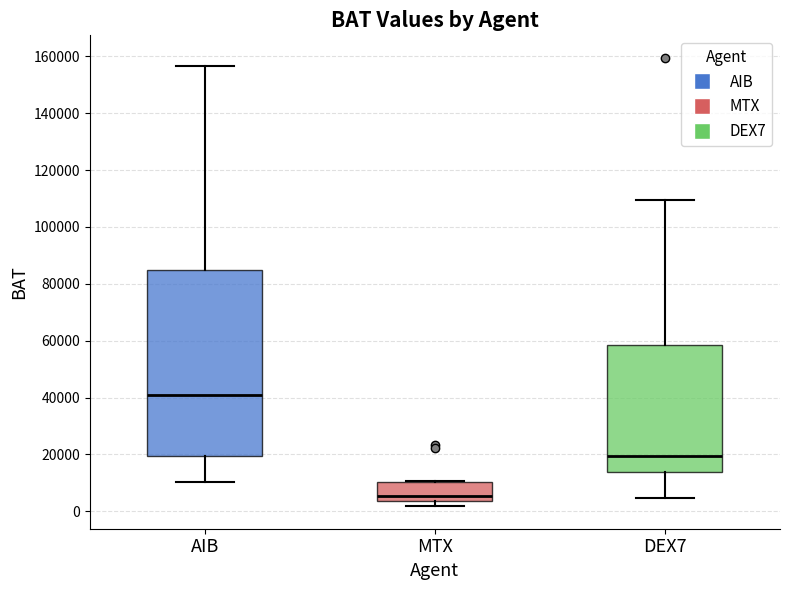

Which box has the highest median line?

AIB